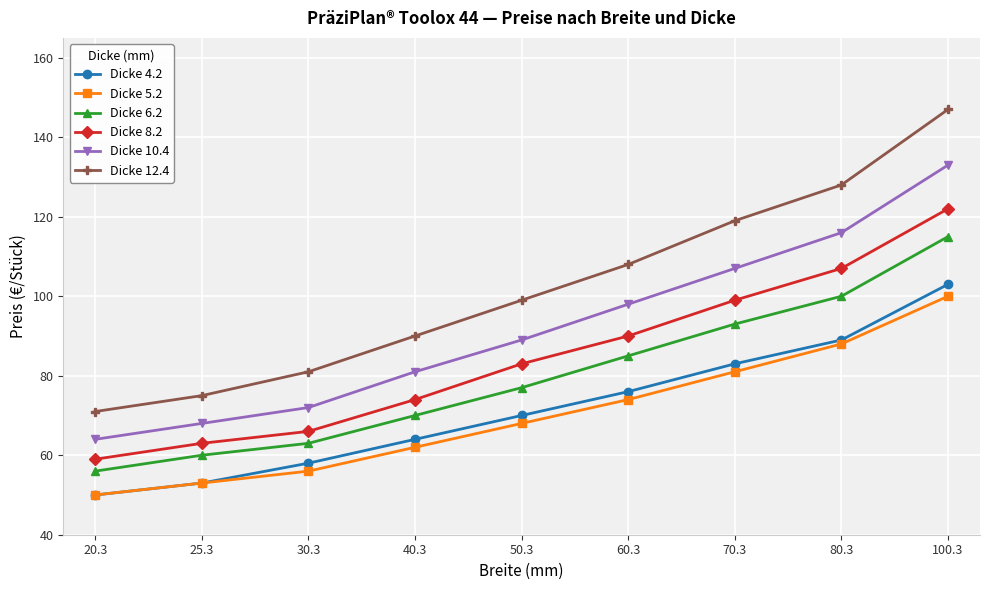

Is it true that Dicke 8.2 equals 83 at 50.3?

True